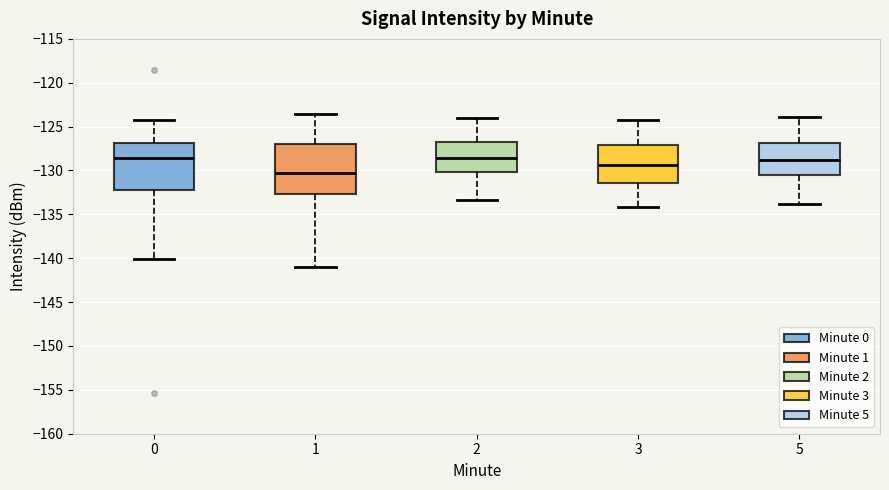

Reading left to right, transcribe this box plot: for each box, give where its median line is, the range the box spans, and where its two whiskers end, as read against the y-axis. The values are not printed on the chart, so give them approximately, as read against the axis.

0: median -128.5, box -132.0 to -127.0, whiskers -140.0 to -124.5
1: median -130.5, box -132.5 to -127.0, whiskers -141.0 to -123.5
2: median -128.5, box -130.0 to -126.5, whiskers -133.5 to -124.0
3: median -129.5, box -131.5 to -127.0, whiskers -134.0 to -124.0
5: median -129.0, box -130.5 to -127.0, whiskers -134.0 to -124.0